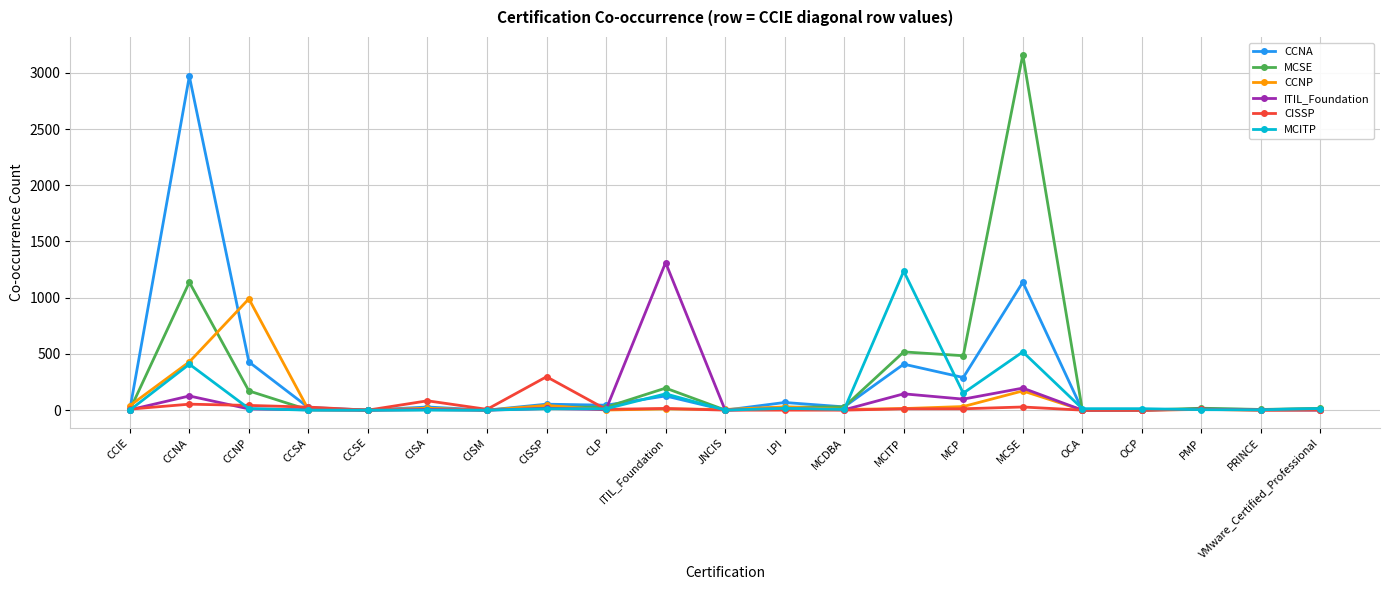

At which label does MCSE reach its peak?

MCSE